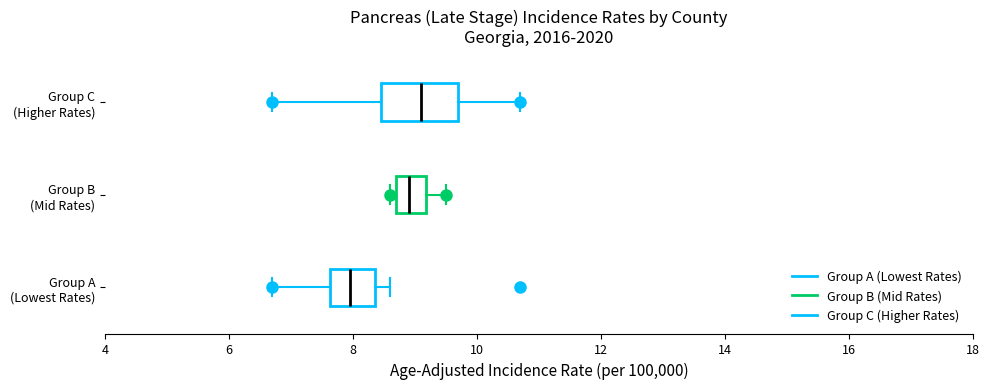

Which box has the furthest to the right median line?

Group C (Higher Rates)